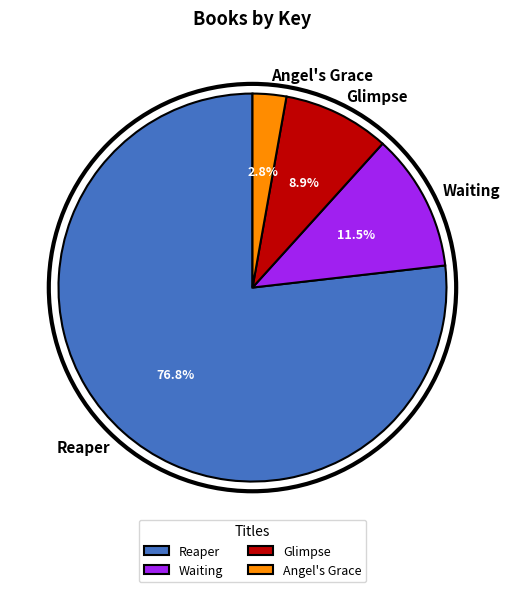

To the nearest percent, what percentage of the pie is Glimpse?

9%